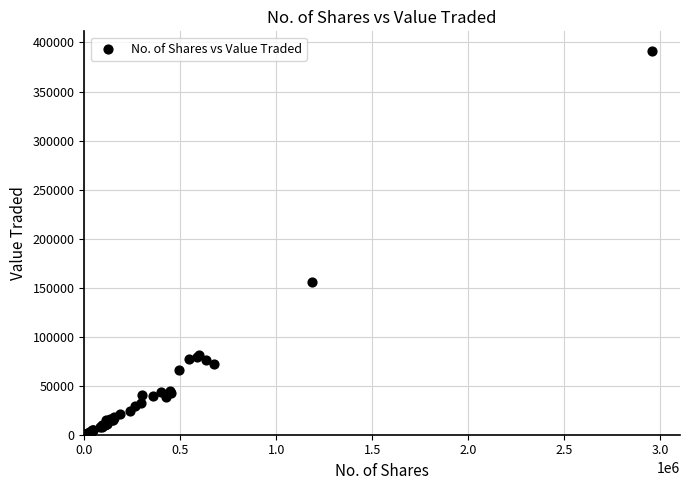

What Y value in the scatter plot is closest to 195945?

155685